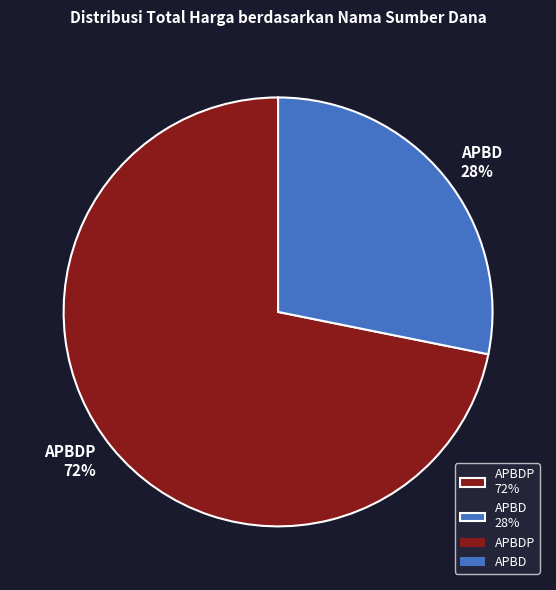

Is it true that APBD 28% is 36% of the pie?

False